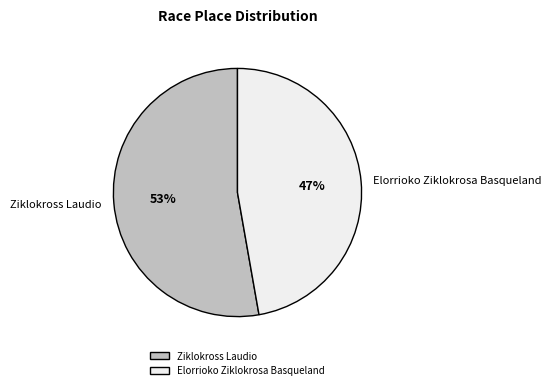

Is the sum of Ziklokross Laudio and Elorrioko Ziklokrosa Basqueland greater than half?

Yes